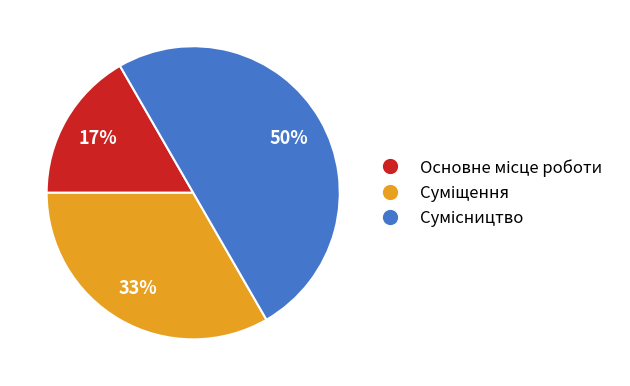

To the nearest percent, what is the difference between the largest and smallest slice percentages?

33%